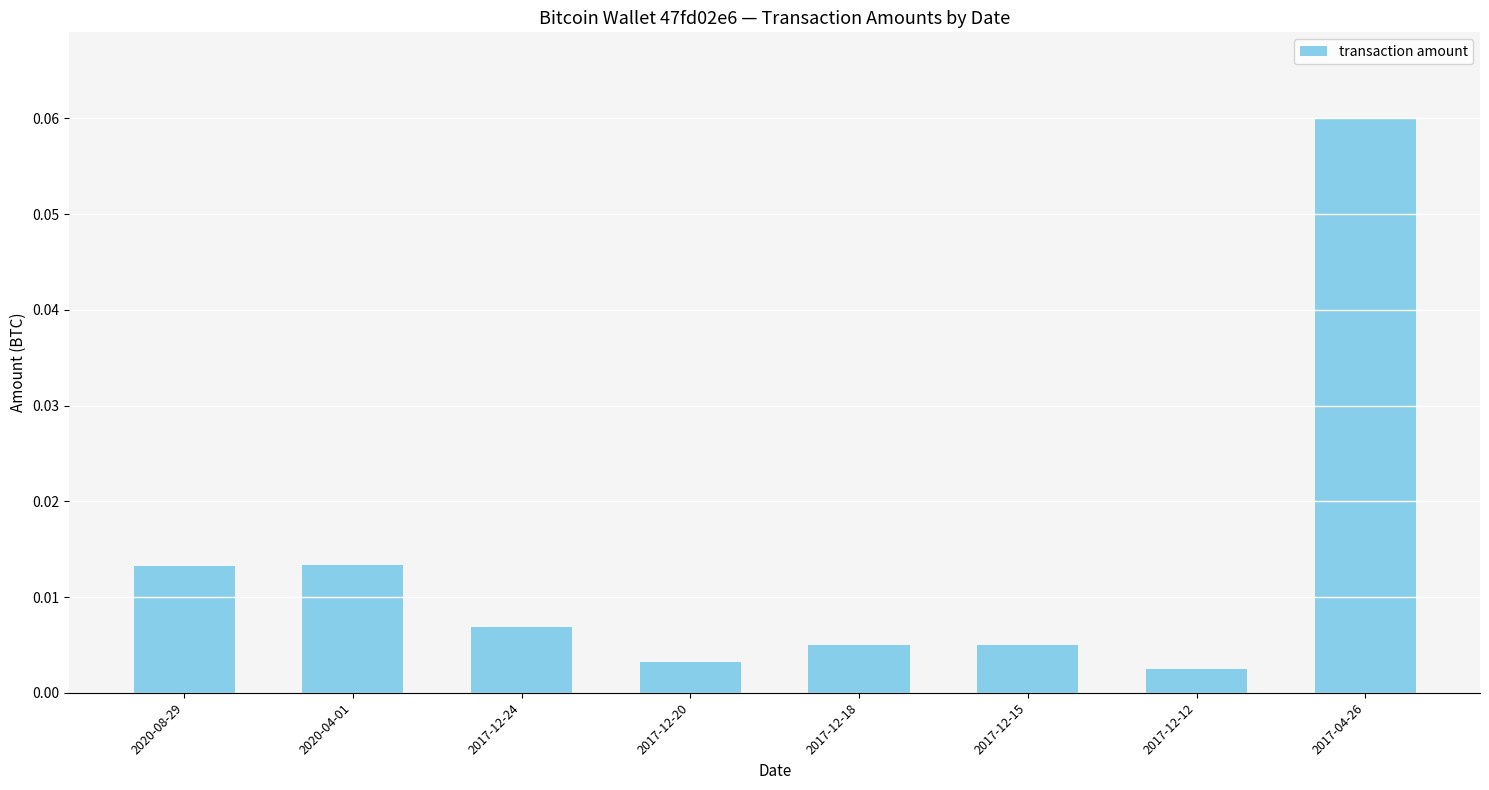

Which category has the highest value across all series?

2017-04-26